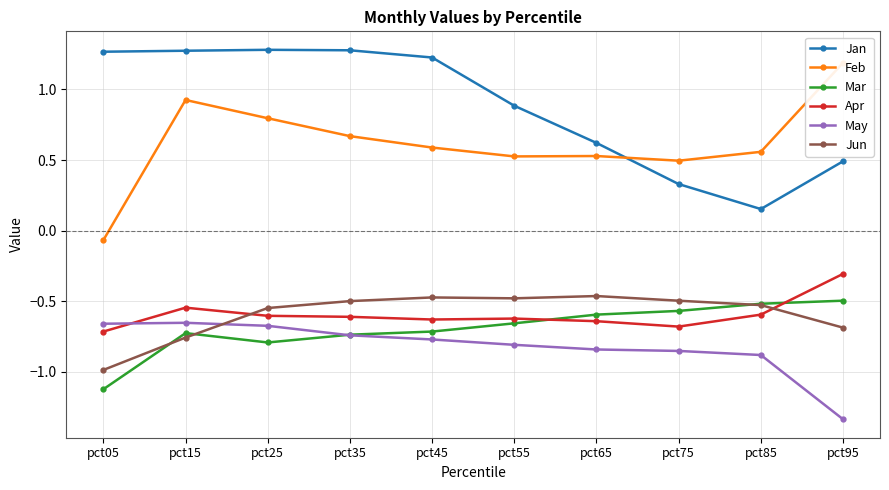

How many interior local peaks does the Apr series have?

2